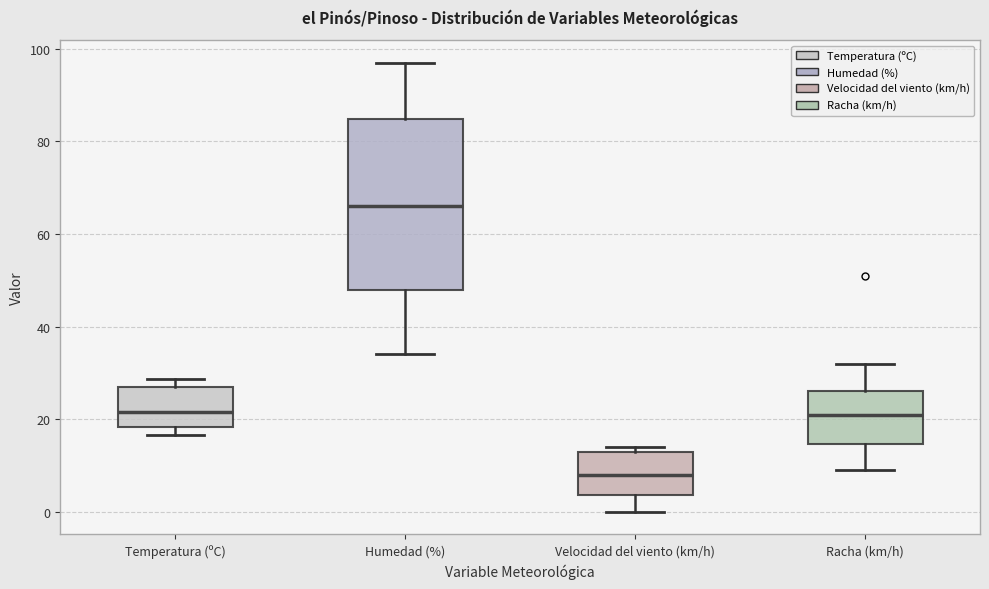

Which box has the lowest median line?

Velocidad del viento (km/h)